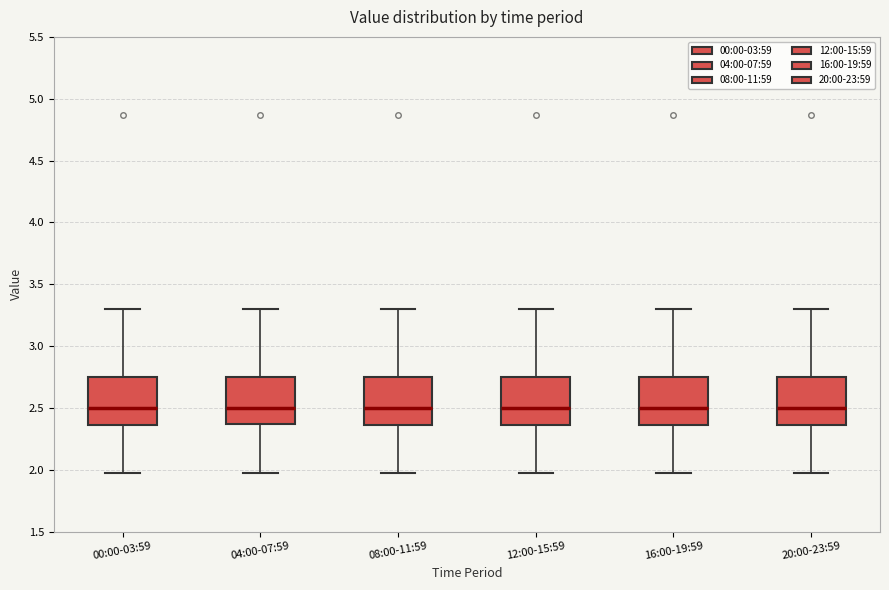

Reading left to right, transcribe this box plot: for each box, give where its median line is, the range the box spans, and where its two whiskers end, as read against the y-axis. The values are not printed on the chart, so give them approximately, as read against the axis.

00:00-03:59: median 2.50, box 2.35 to 2.75, whiskers 1.95 to 3.30
04:00-07:59: median 2.50, box 2.35 to 2.75, whiskers 1.95 to 3.30
08:00-11:59: median 2.50, box 2.35 to 2.75, whiskers 1.95 to 3.30
12:00-15:59: median 2.50, box 2.35 to 2.75, whiskers 1.95 to 3.30
16:00-19:59: median 2.50, box 2.35 to 2.75, whiskers 1.95 to 3.30
20:00-23:59: median 2.50, box 2.35 to 2.75, whiskers 1.95 to 3.30